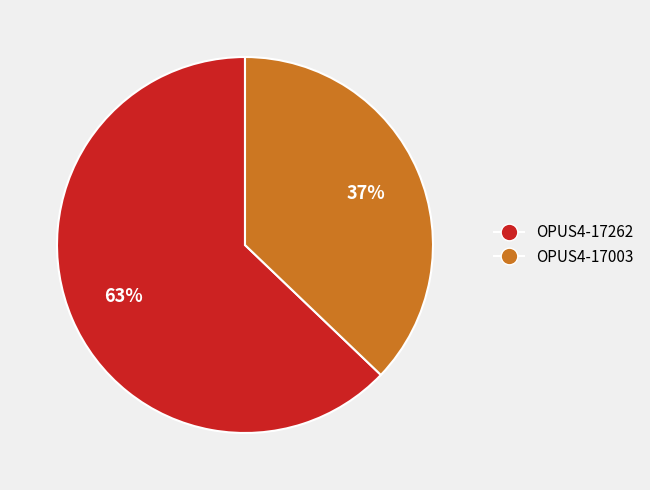

What is the ratio of the value at OPUS4-17262 to the value at OPUS4-17003?

1.7